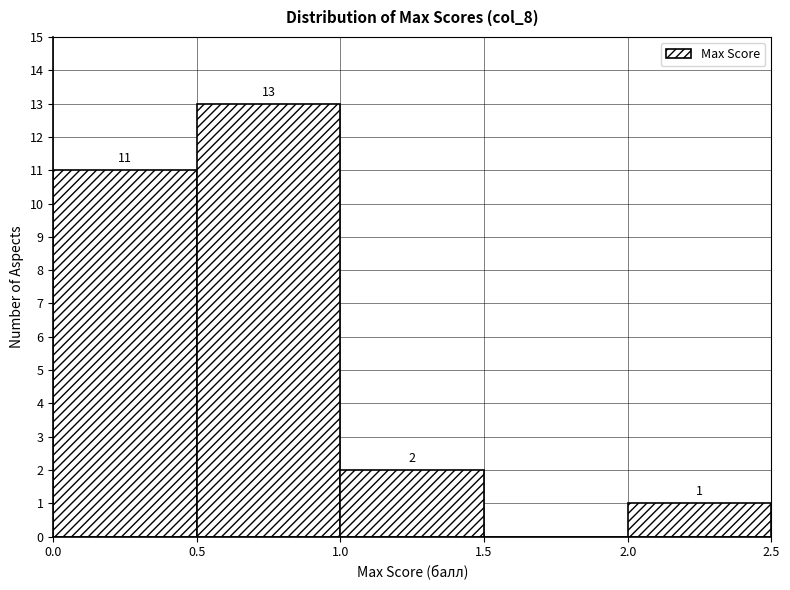

Which range on the x-axis has the tallest bar?

0.5 to 1.0